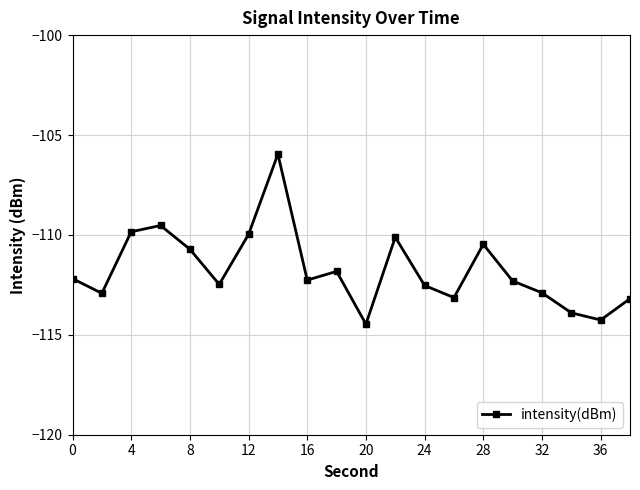

How many points are higher than both their immediate neighbors (excluding endpoints)?

5